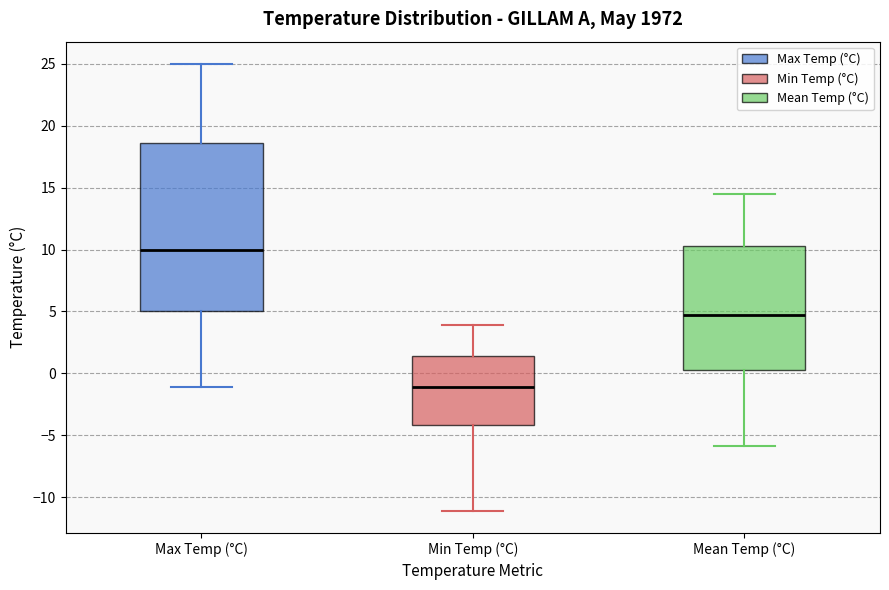

Reading left to right, read every box against the y-axis: the position of its median line, the range the box covers, and the ends of its whiskers. The values are not printed on the chart, so give them approximately, as read against the axis.

Max Temp (°C): median 10.0, box 5.0 to 18.5, whiskers -1.0 to 25.0
Min Temp (°C): median -1.0, box -4.0 to 1.5, whiskers -11.0 to 4.0
Mean Temp (°C): median 4.5, box 0.5 to 10.5, whiskers -6.0 to 14.5